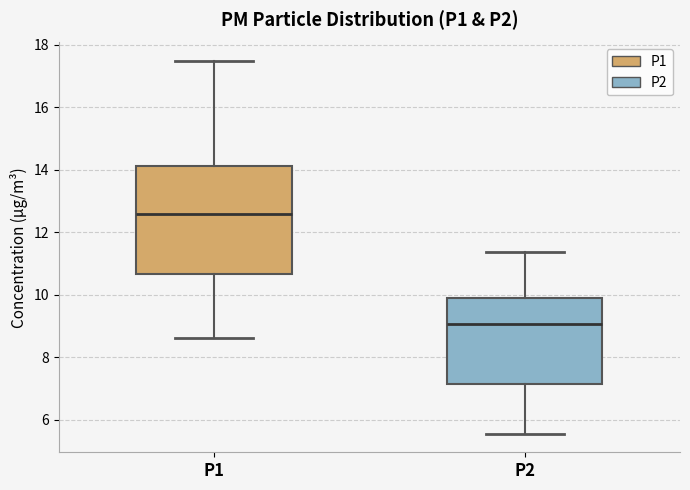

Reading left to right, read every box against the y-axis: the position of its median line, the range the box covers, and the ends of its whiskers. The values are not printed on the chart, so give them approximately, as read against the axis.

P1: median 12.6, box 10.6 to 14.2, whiskers 8.6 to 17.4
P2: median 9.0, box 7.2 to 9.8, whiskers 5.6 to 11.4